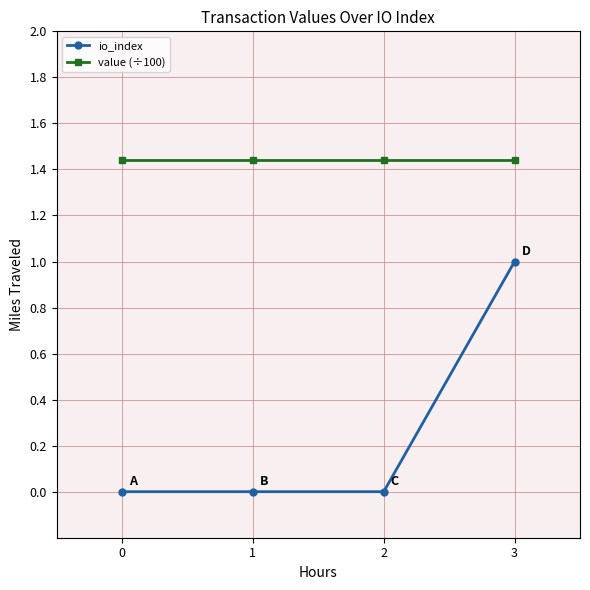

True or false: io_index has more than 2 interior local peaks.

False